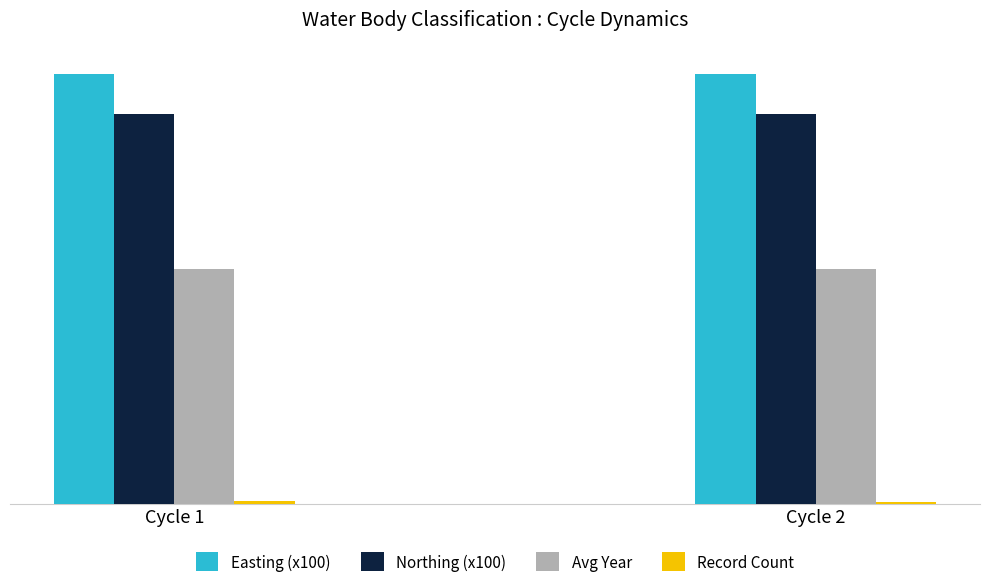

At which category is the sum across all series the highest?

Cycle 1